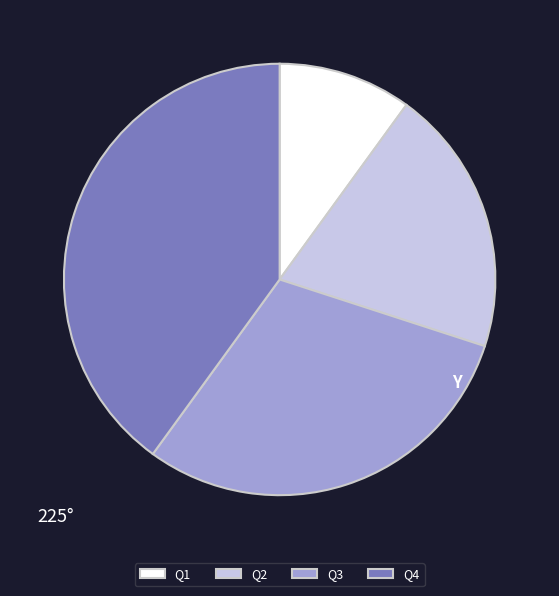

Which has a higher value, Q3 or Q4?

Q4